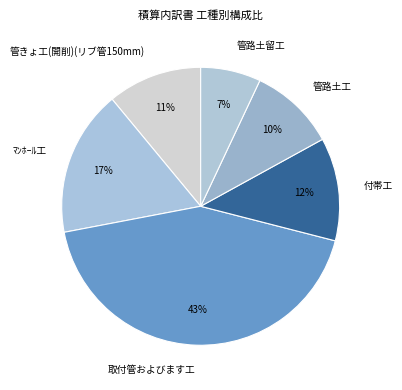

How many slices are in this pie chart?

6